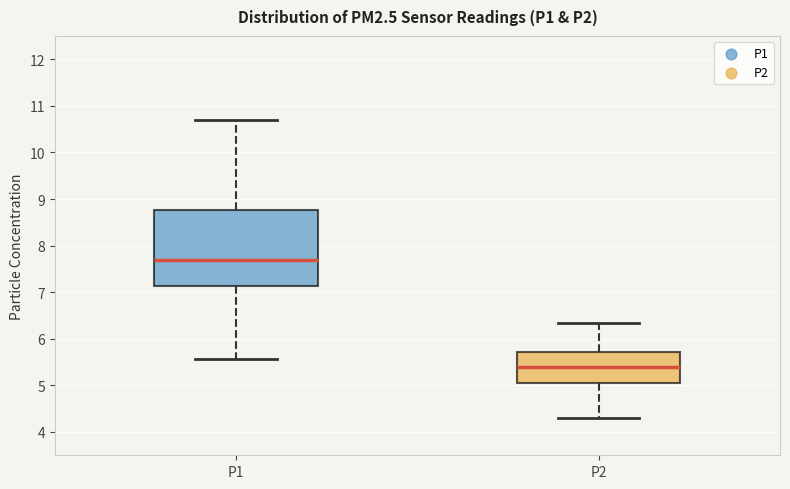

Comparing the boxes themselves (not the whiskers), which one is the tallest?

P1